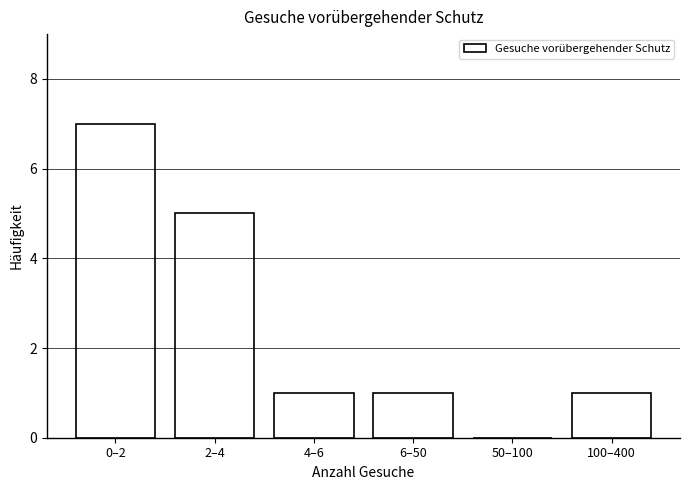

Reading right to left, transcribe all the data shown in this chart.

100–400=1	50–100=0	6–50=1	4–6=1	2–4=5	0–2=7